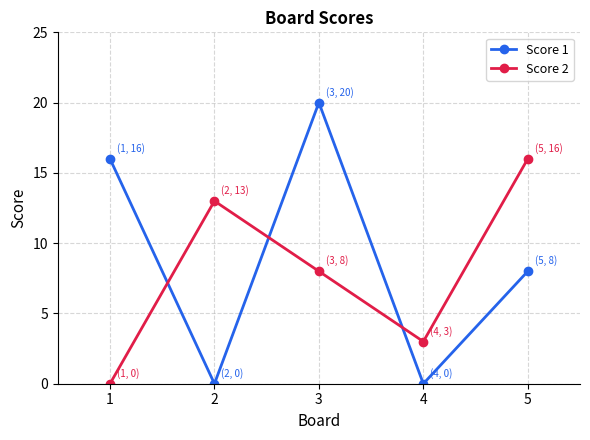

At which category is the sum across all series the highest?

3